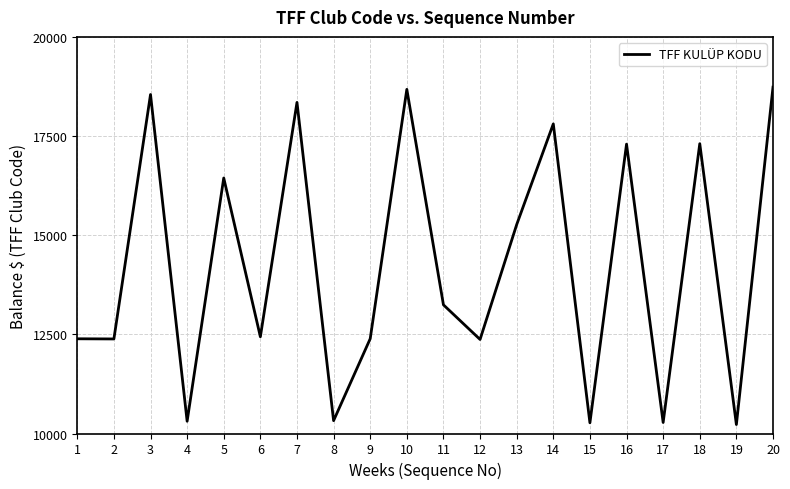

What is the minimum value shown in the chart?

10226